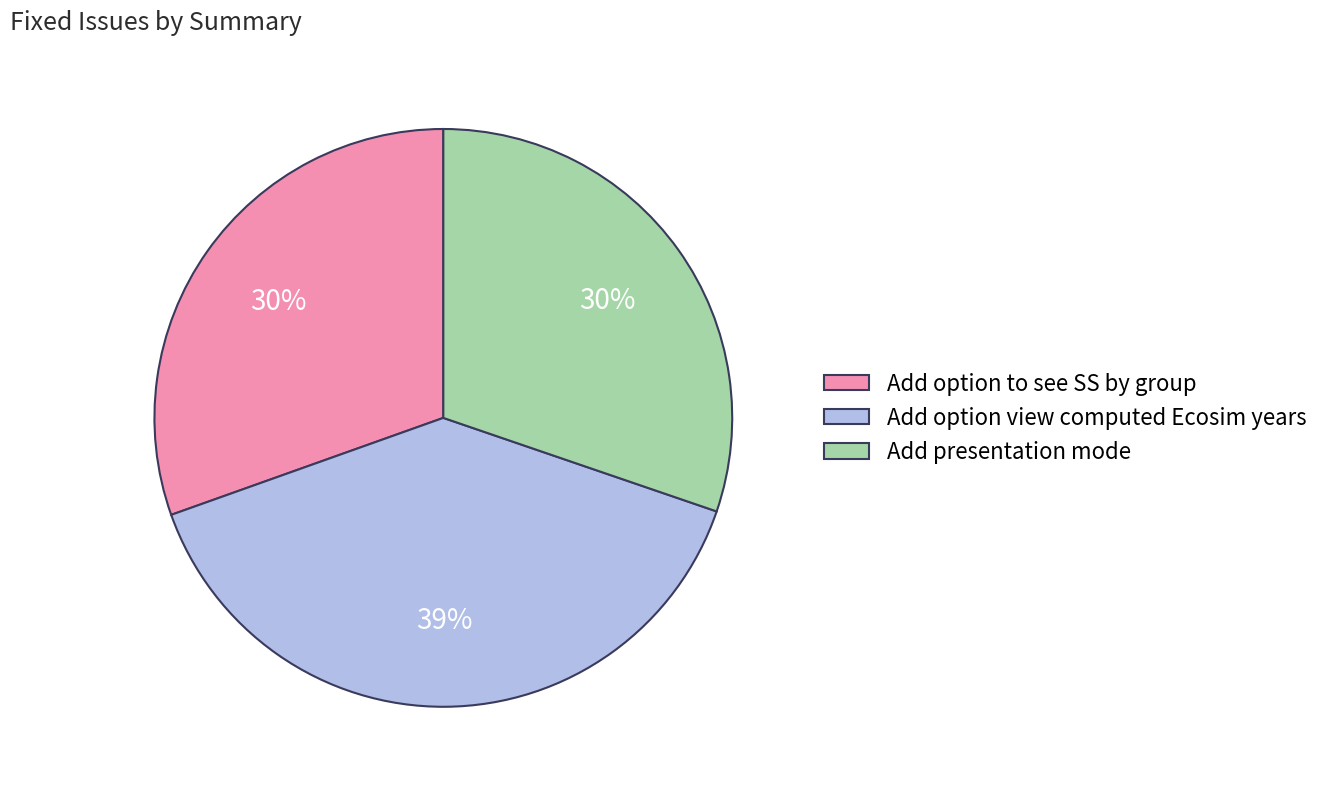

Between Add option view computed Ecosim years and Add presentation mode, which is larger?

Add option view computed Ecosim years